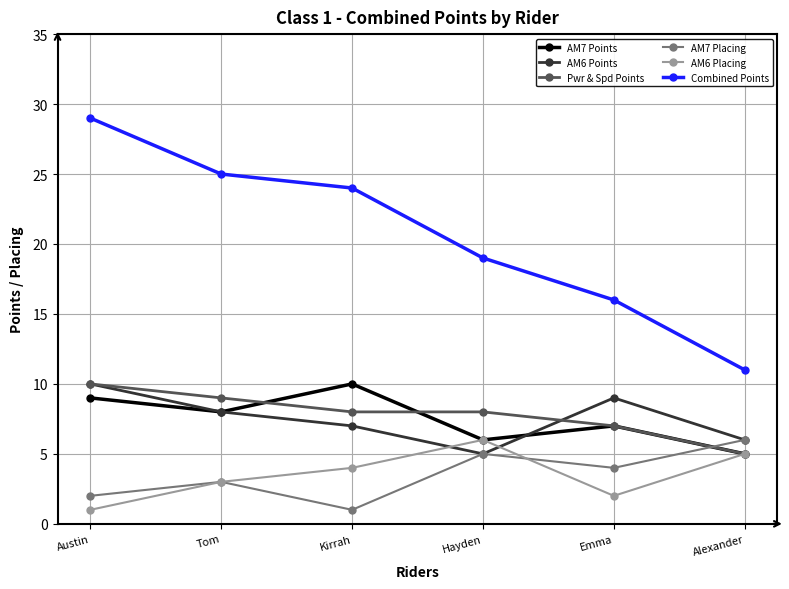

Is it true that Pwr & Spd Points equals 12 at Emma?

False